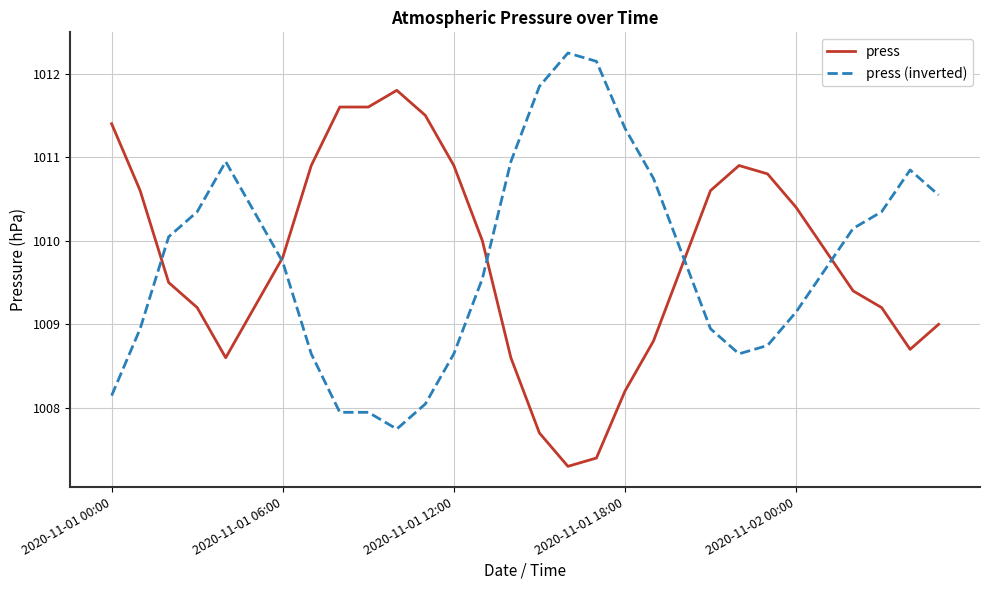

List the series in order of their peak value, highest first.

press (inverted), press